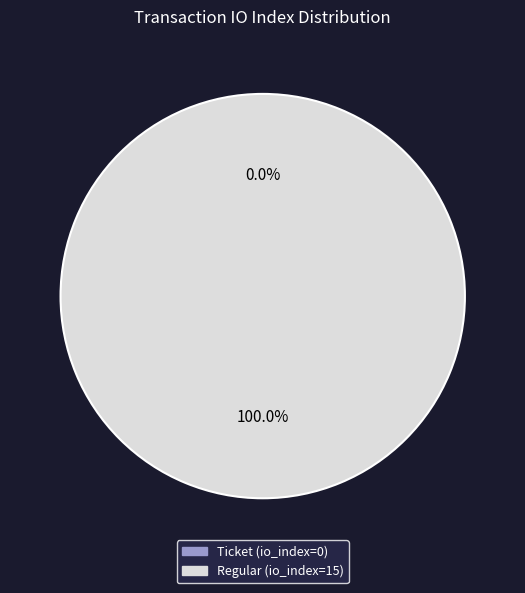

To the nearest percent, what is the difference between the largest and smallest slice percentages?

100%